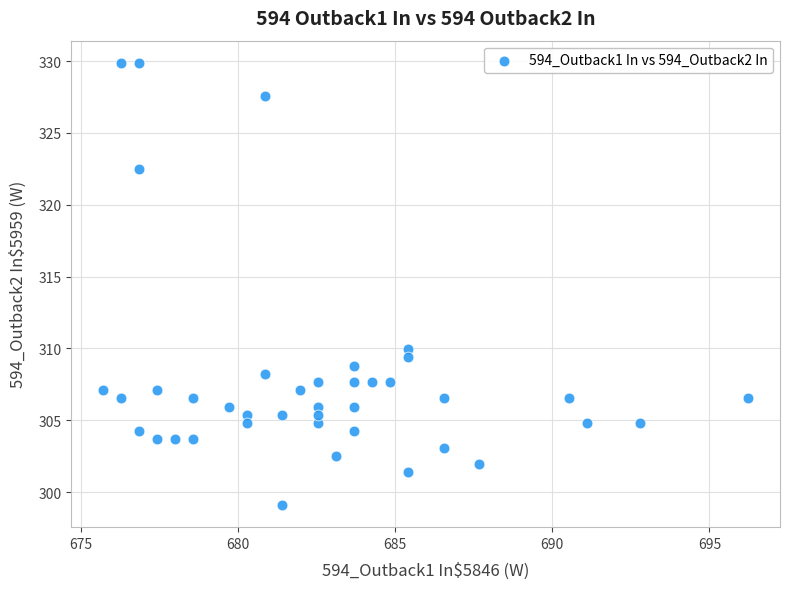

What is the range of Y values (max minus min)?

30.8